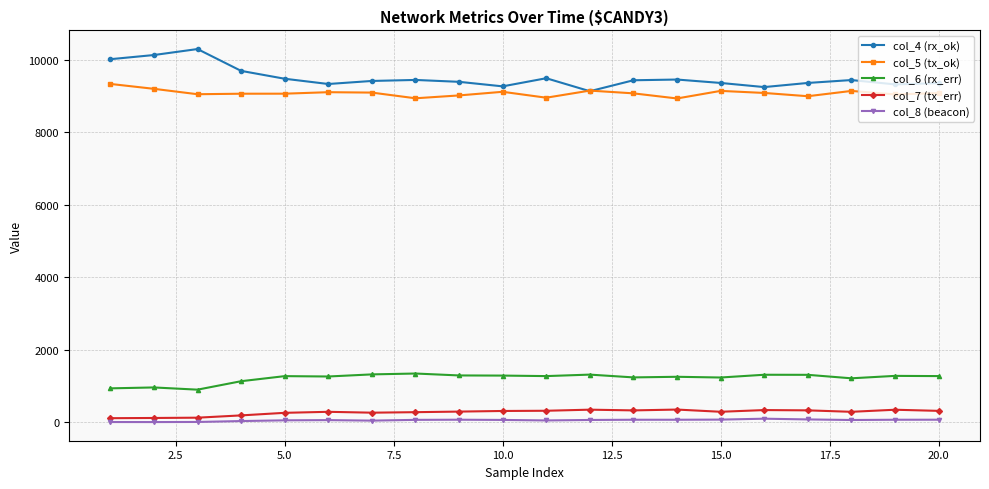

True or false: col_8 (beacon) and col_6 (rx_err) cross at least once.

False